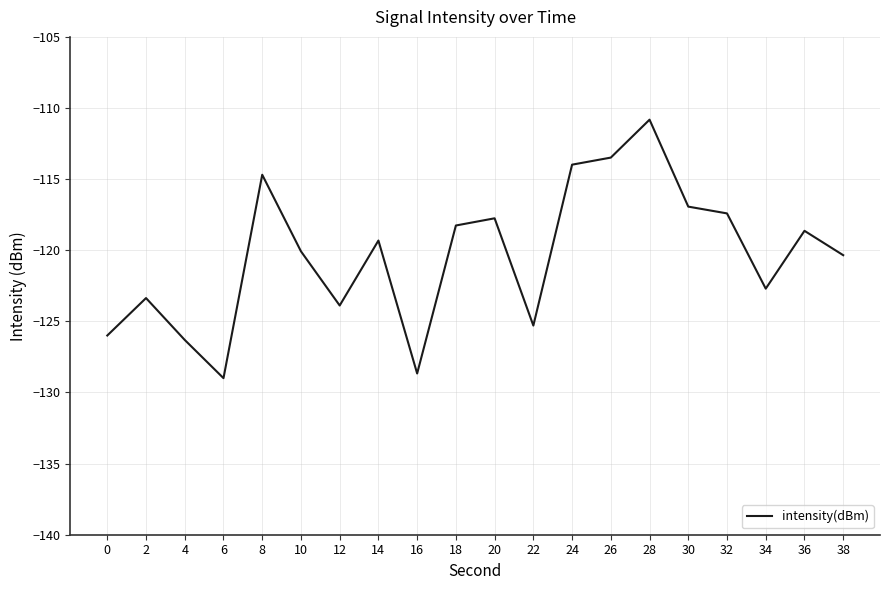

The chart shows a value of -122.7 at 34. True or false?

True